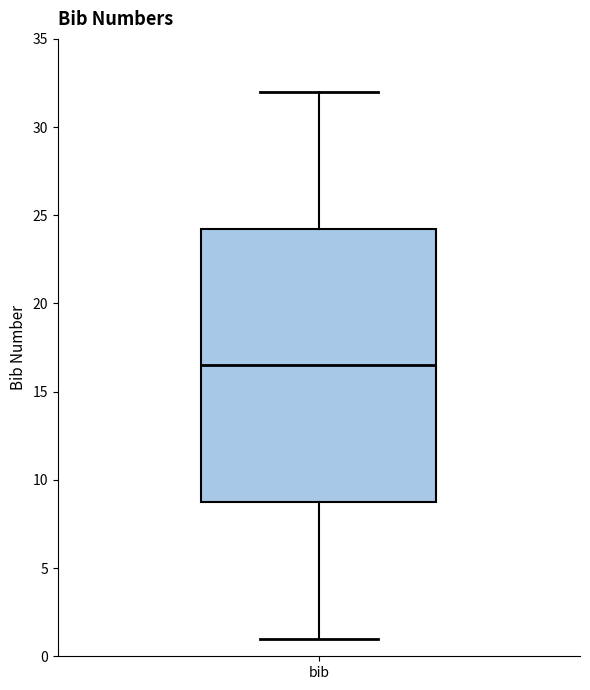

Read this box plot against the y-axis: the position of the median line, the range covered by the box, and the ends of both whiskers. The values are not printed on the chart, so give them approximately, as read against the axis.

median 16.5, box 9.0 to 24.5, whiskers 1.0 to 32.0